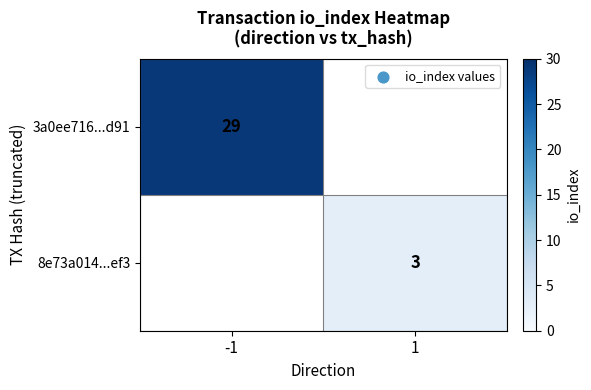

At how many categories does at least one series exceed 3?

1